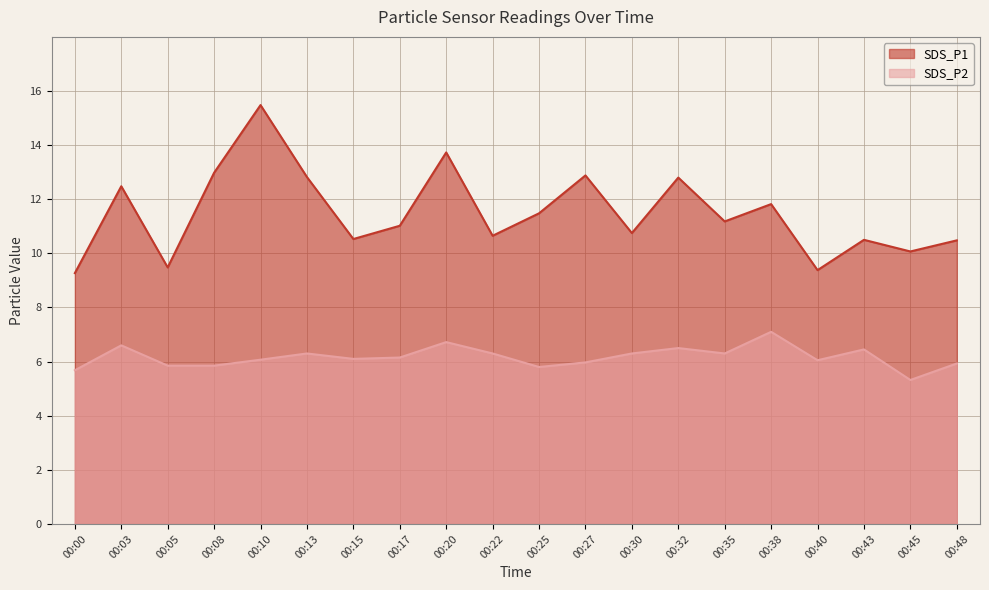

True or false: SDS_P1 has a value of 8.1 at 00:38.

False